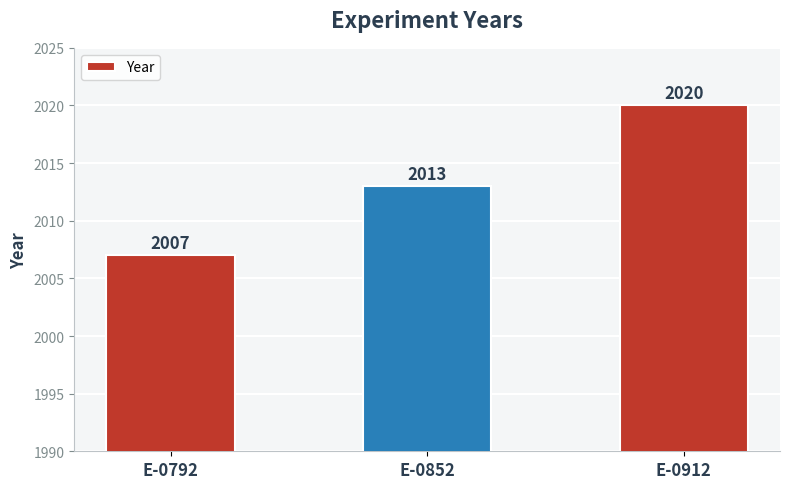

What is the difference between the values at E-0912 and E-0852?

7